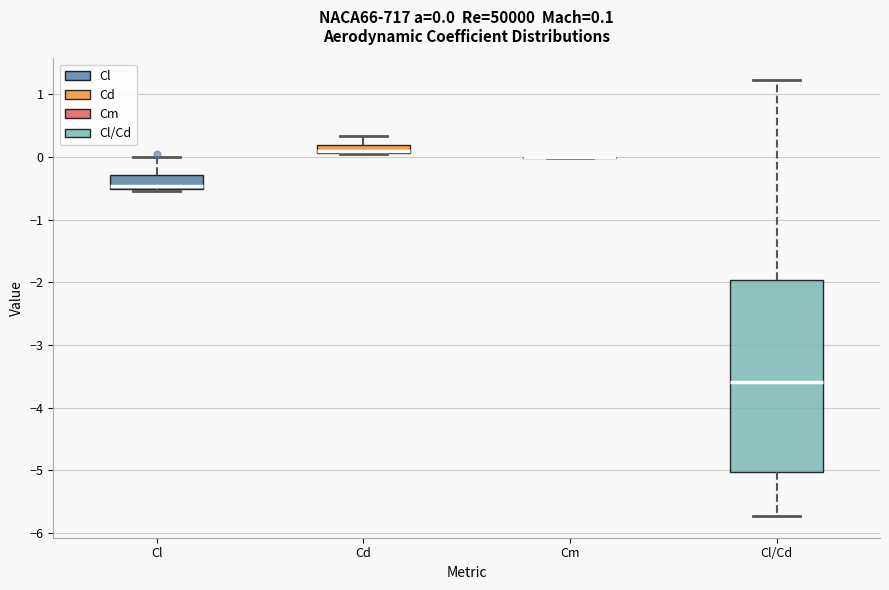

Comparing the boxes themselves (not the whiskers), which one is the tallest?

Cl/Cd